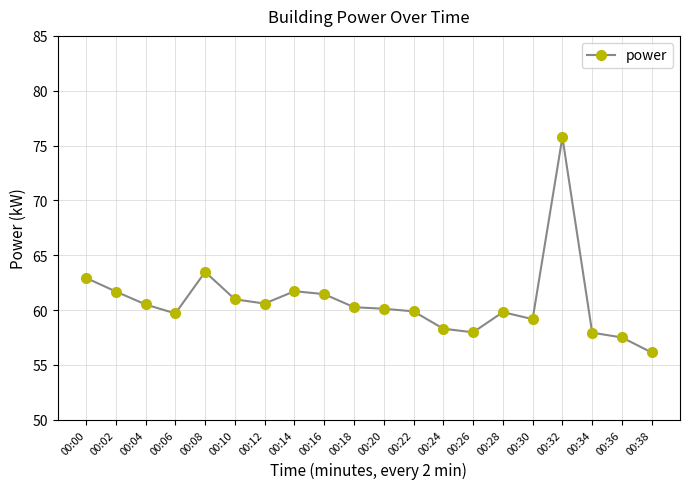

Does the chart display data point markers on the line(s)?

Yes